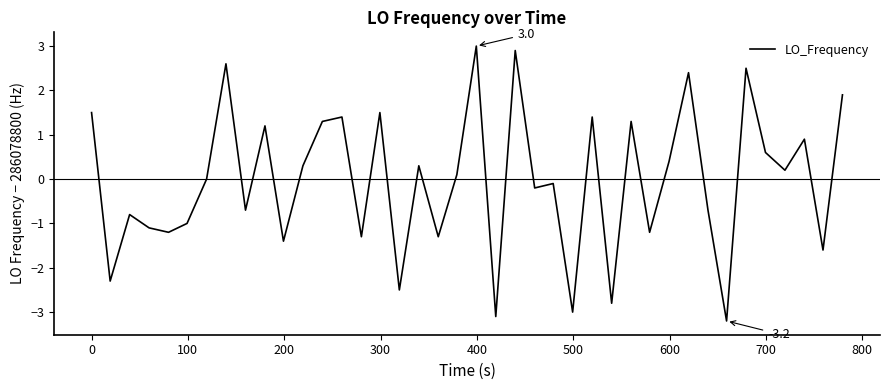

What is the minimum value shown in the chart?

-3.2